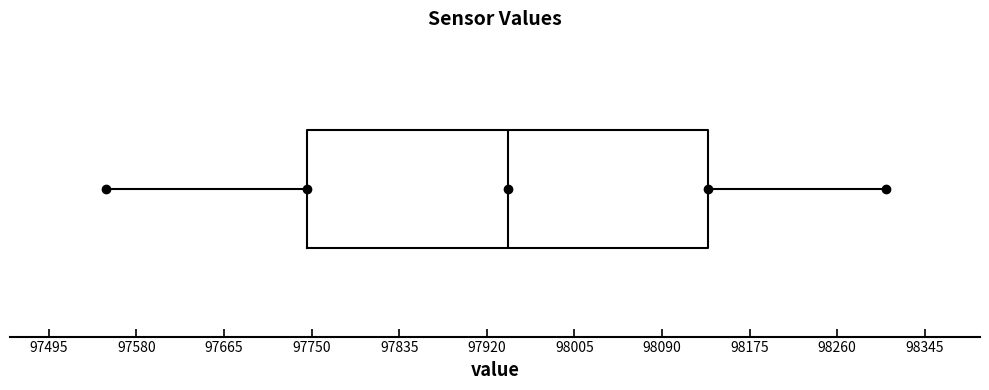

Where does the right whisker of the box end on the x-axis? The values are not printed on the chart, so give them approximately, as read against the axis.

98310